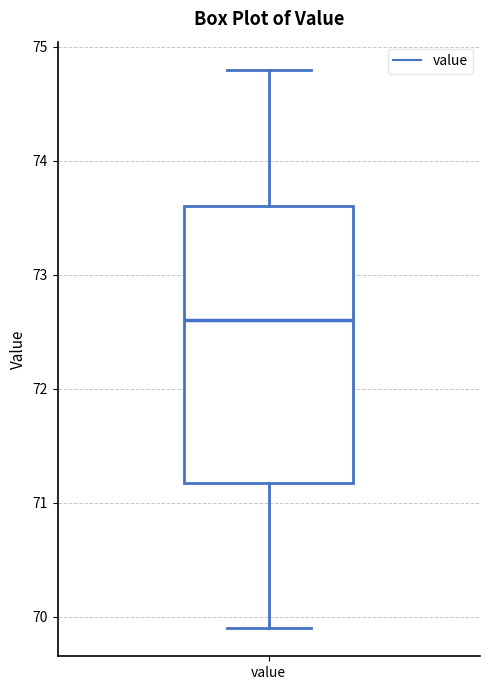

Transcribe this box plot: give where the median line is, the range the box spans, and where the two whiskers end, as read against the y-axis. The values are not printed on the chart, so give them approximately, as read against the axis.

median 72.6, box 71.2 to 73.6, whiskers 69.9 to 74.8